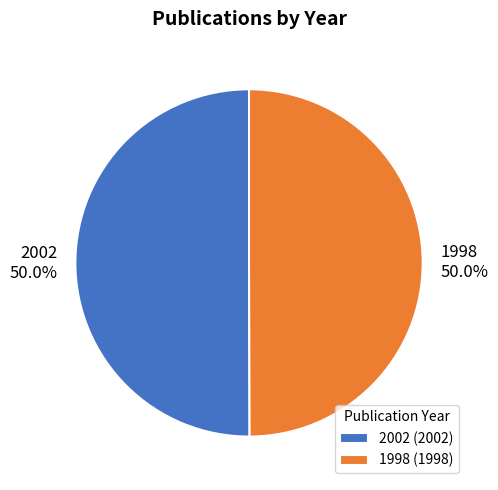

Do 1998 and 2002 together represent more than half of the pie?

Yes